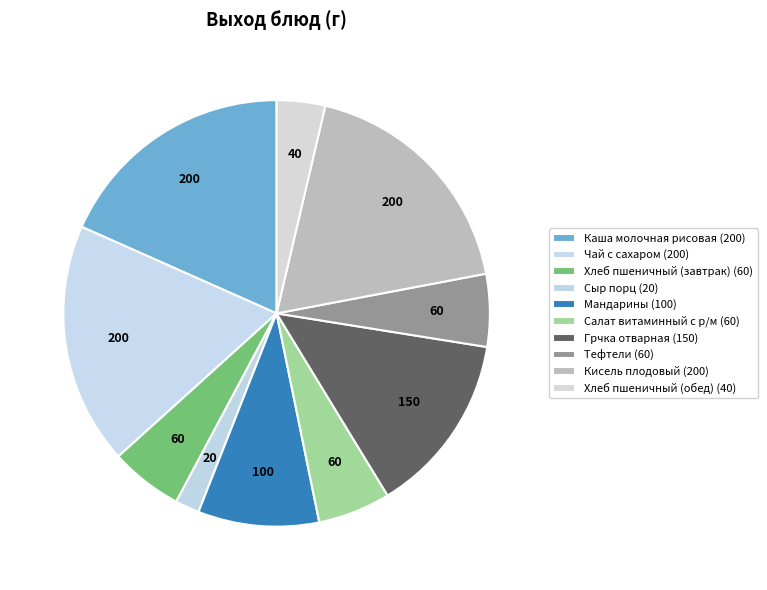

Rank the categories by value from lowest to highest.

Сыр порц, Хлеб пшеничный (обед), Хлеб пшеничный (завтрак), Салат витаминный с р/м, Тефтели, Мандарины, Грчка отварная, Каша молочная рисовая, Чай с сахаром, Кисель плодовый